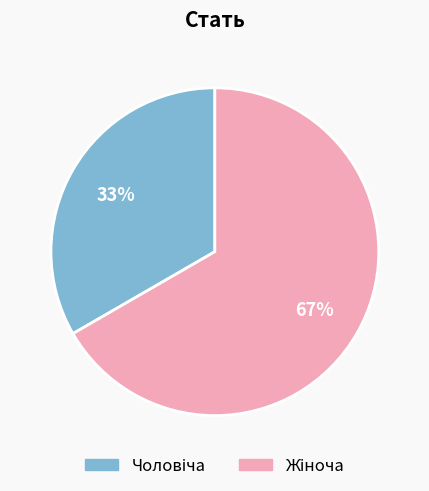

To the nearest percent, what is the average slice percentage?

50%